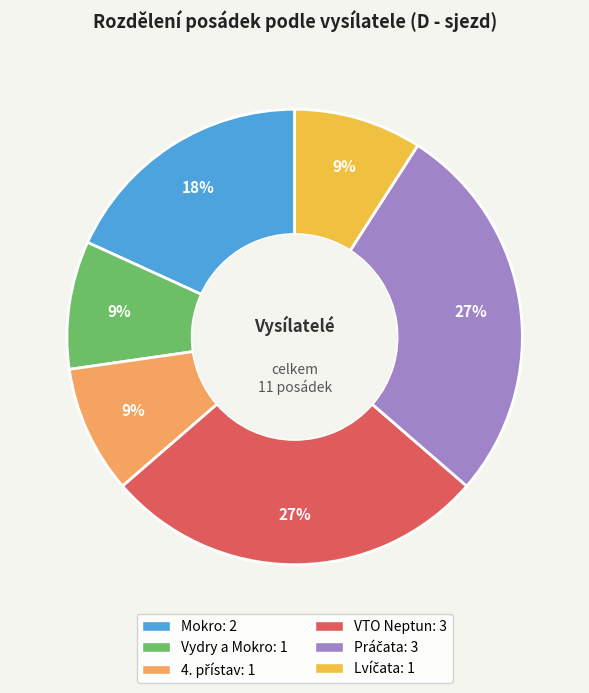

To the nearest percent, what is the difference between the largest and smallest slice percentages?

18%